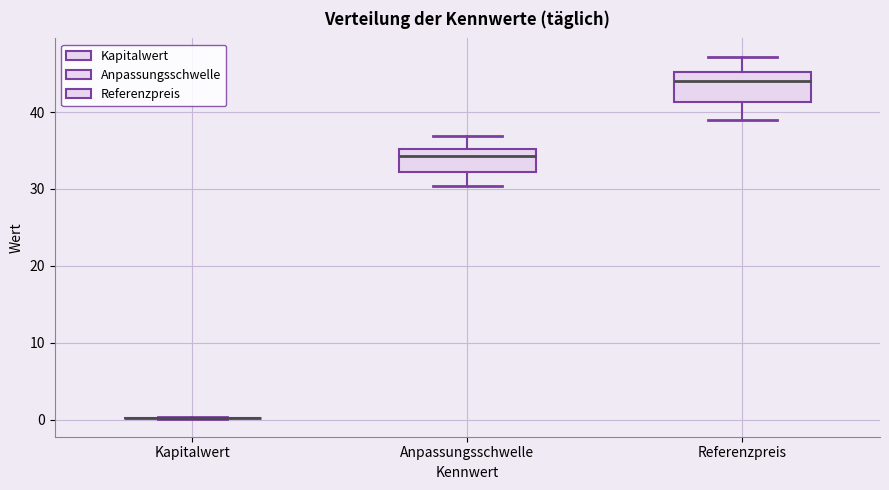

Reading left to right, transcribe this box plot: for each box, give where its median line is, the range the box spans, and where its two whiskers end, as read against the y-axis. The values are not printed on the chart, so give them approximately, as read against the axis.

Kapitalwert: box collapsed to a line at 0, whiskers 0 to 0
Anpassungsschwelle: median 34, box 32 to 35, whiskers 30 to 37
Referenzpreis: median 44, box 41 to 45, whiskers 39 to 47